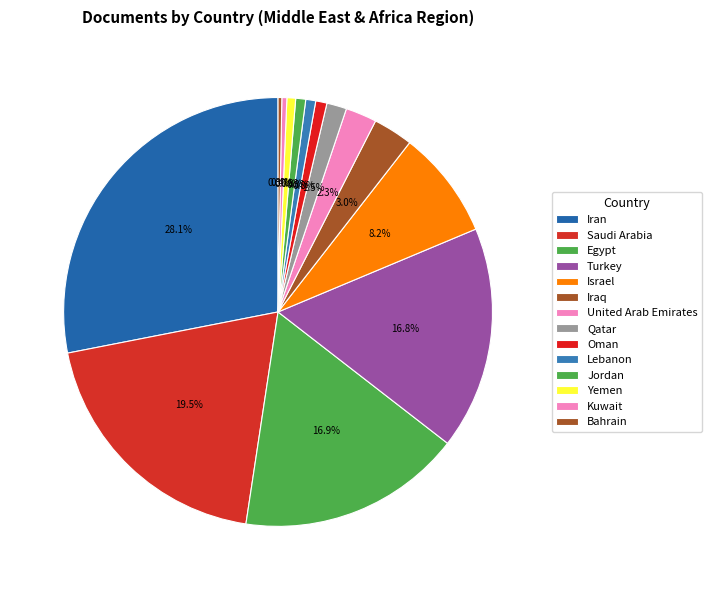

What is the change in value from Jordan to Bahrain?

-5